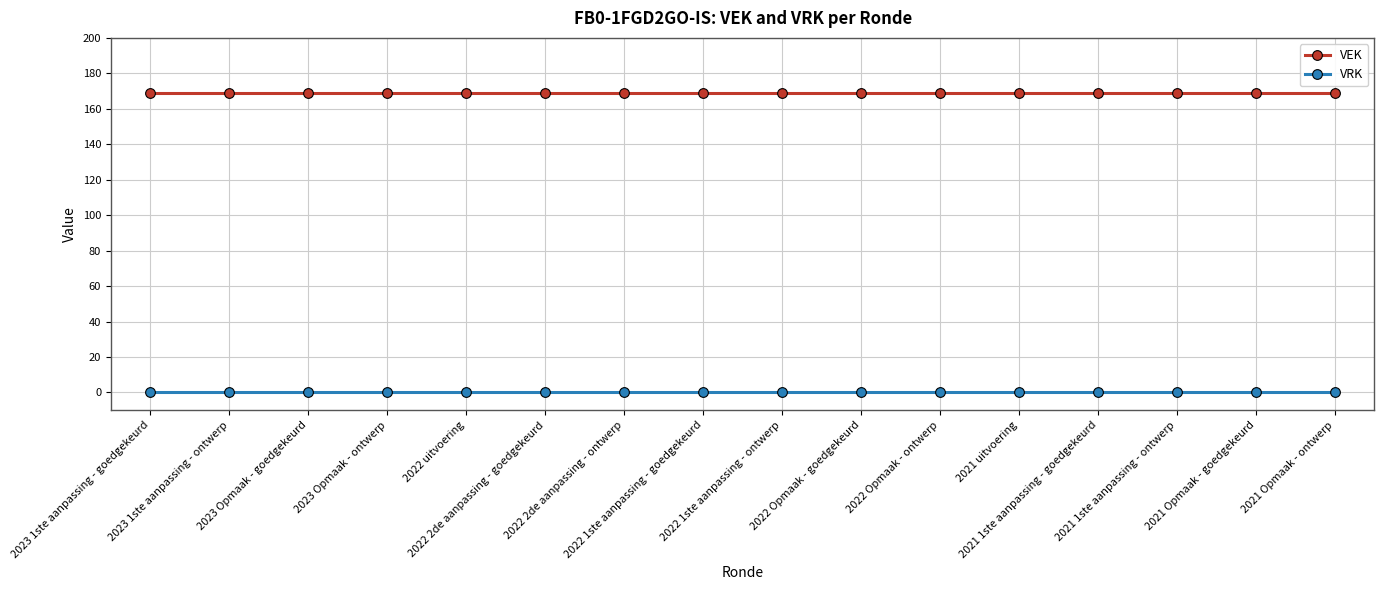

What is the highest value of the VEK series?

169